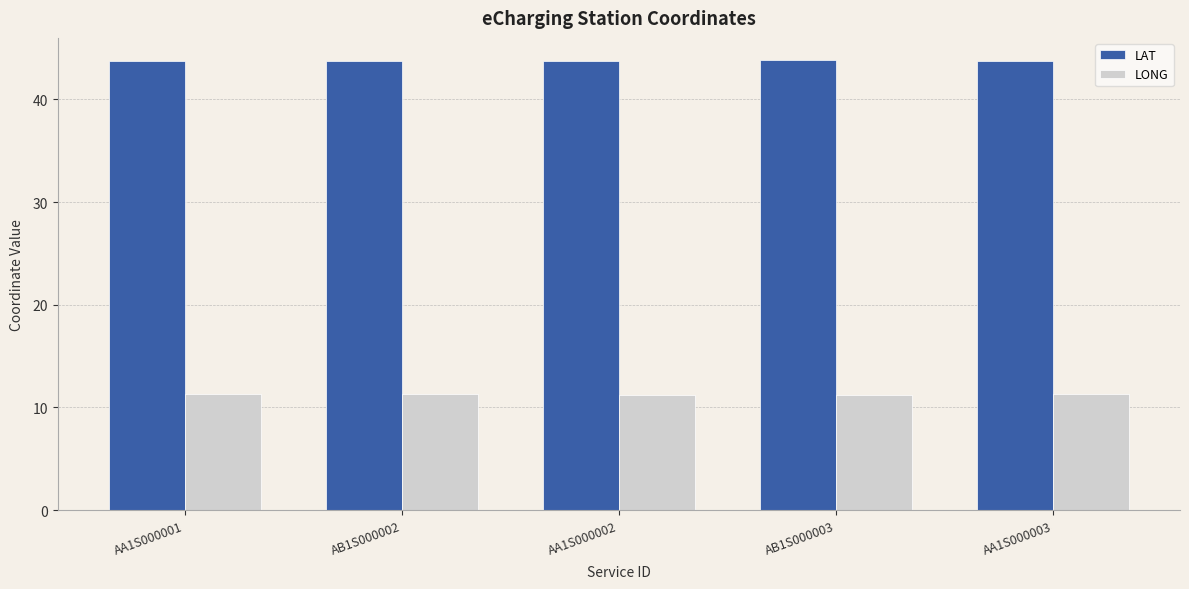

What is the sum of all LAT values?

218.9